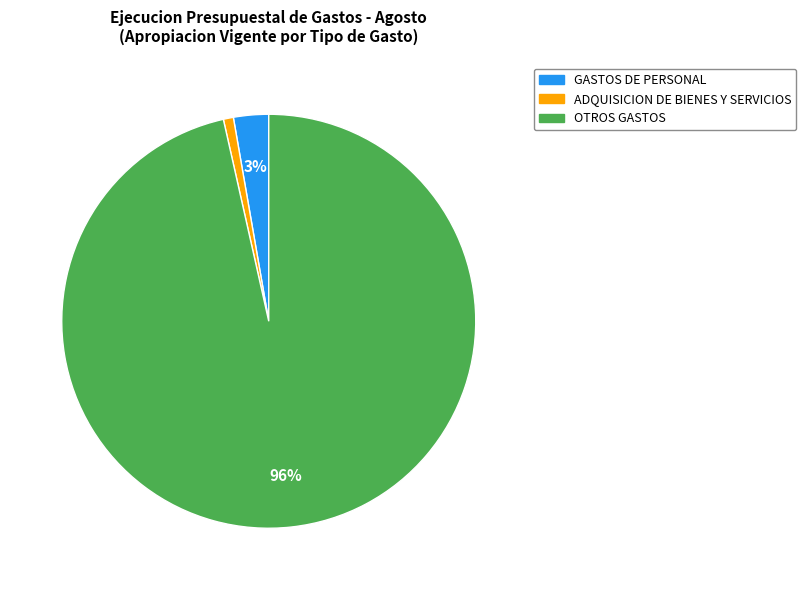

Is there a majority slice in this chart?

Yes